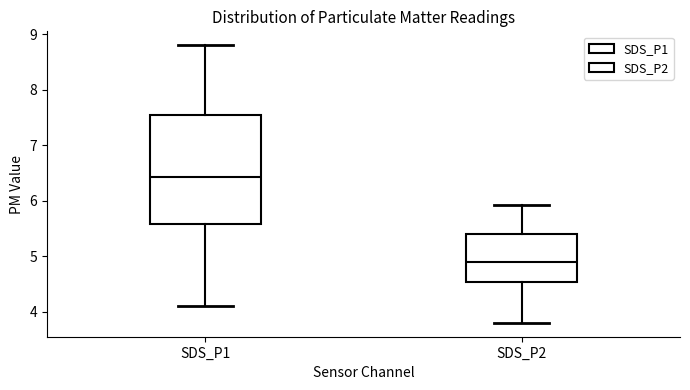

Reading left to right, transcribe this box plot: for each box, give where its median line is, the range the box spans, and where its two whiskers end, as read against the y-axis. The values are not printed on the chart, so give them approximately, as read against the axis.

SDS_P1: median 6.4, box 5.6 to 7.5, whiskers 4.1 to 8.8
SDS_P2: median 4.9, box 4.5 to 5.4, whiskers 3.8 to 5.9